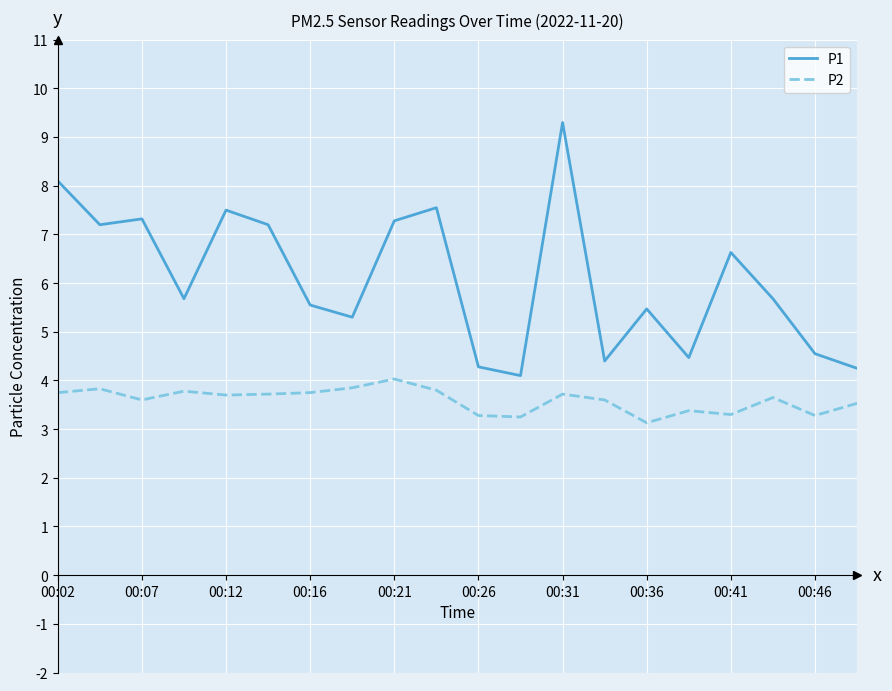

At how many categories does at least one series exceed 5?

14